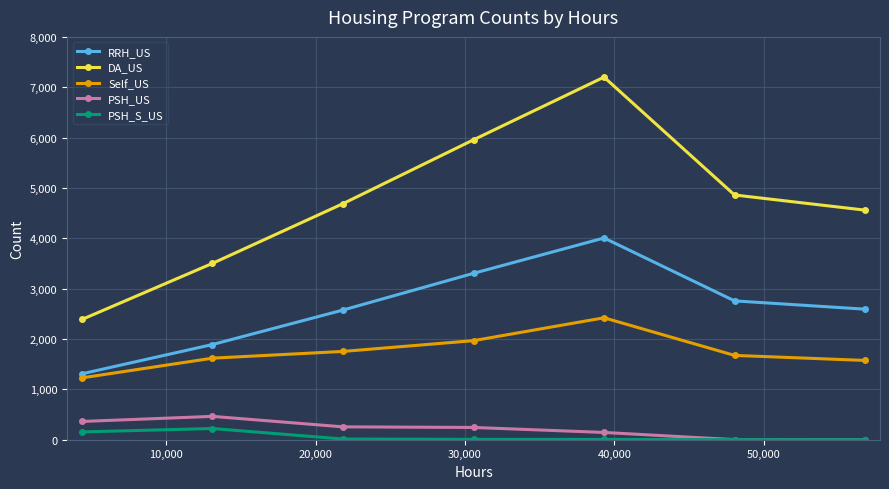

How many interior local peaks does the RRH_US series have?

1